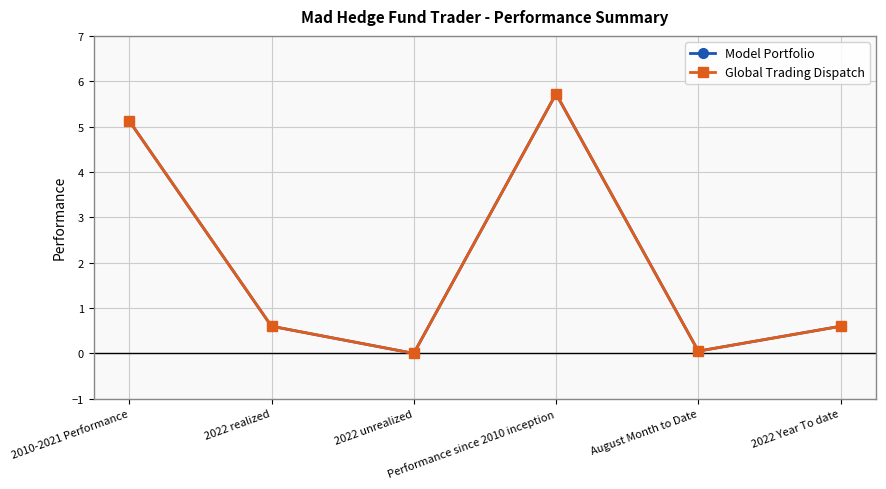

What is the sum of the Global Trading Dispatch values at 2022 realized and Performance since 2010 inception?

6.3